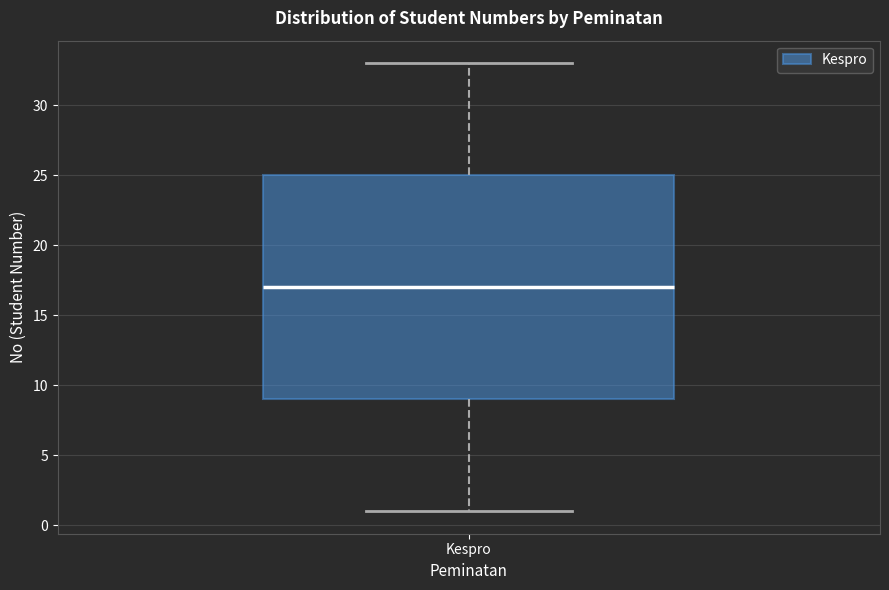

Transcribe this box plot: give where the median line is, the range the box spans, and where the two whiskers end, as read against the y-axis. The values are not printed on the chart, so give them approximately, as read against the axis.

median 17, box 9 to 25, whiskers 1 to 33